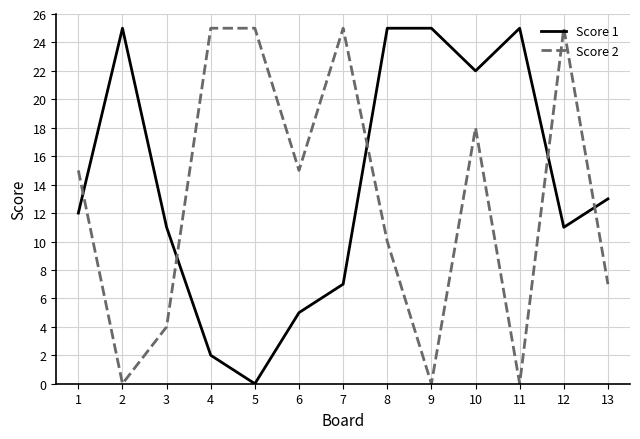

What is the average value of the Score 2 series?

13